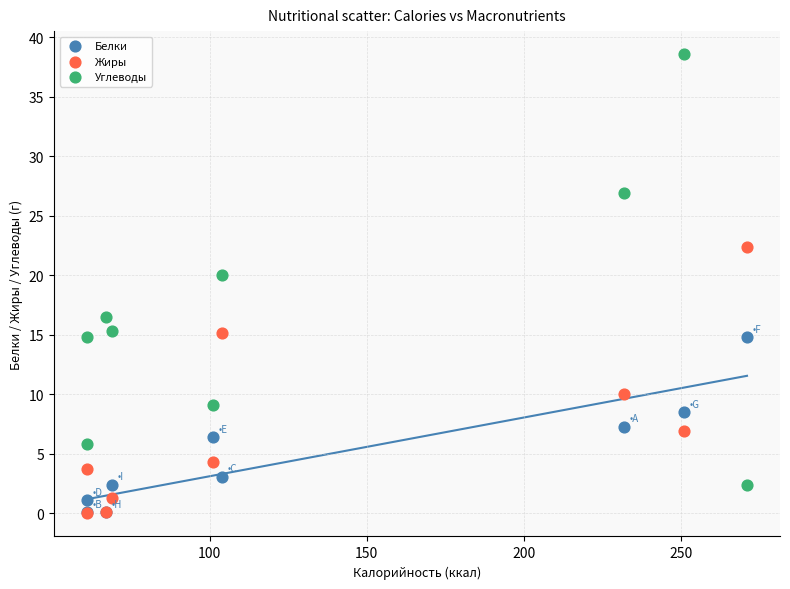

In the Жиры series, what Y value is closest to 11?

10.0